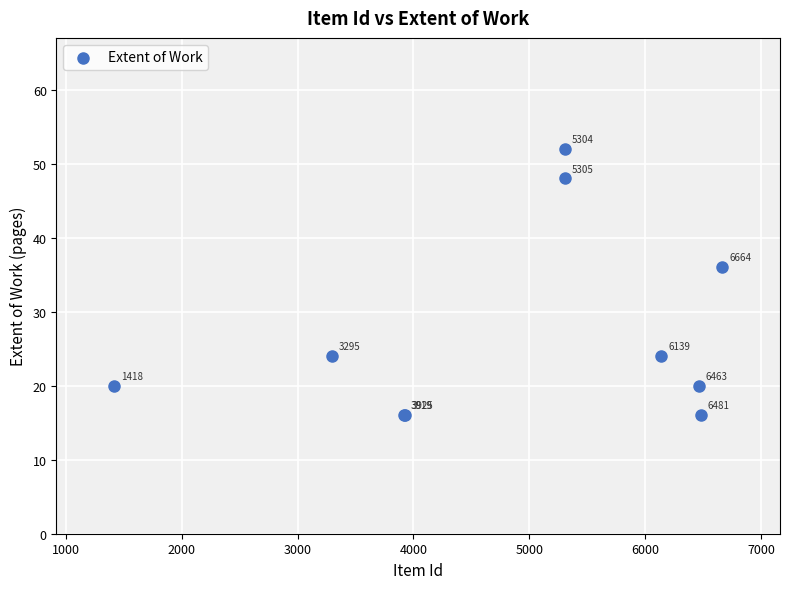

What Y value in the scatter plot is closest to 34?

36